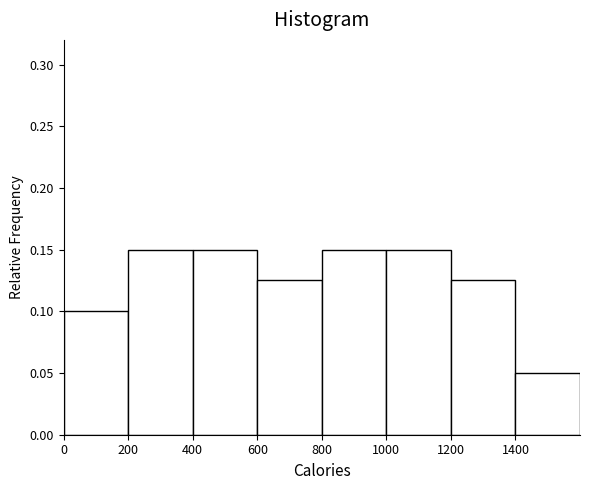

Reading left to right, list every bar in this chart as the range it spans on the x-axis followed by its height. The values are not printed on the chart, so give them approximately, as read against the axis.

0 to 200: 0.100
200 to 400: 0.150
400 to 600: 0.150
600 to 800: 0.125
800 to 1000: 0.150
1000 to 1200: 0.150
1200 to 1400: 0.125
1400 to 1600: 0.050